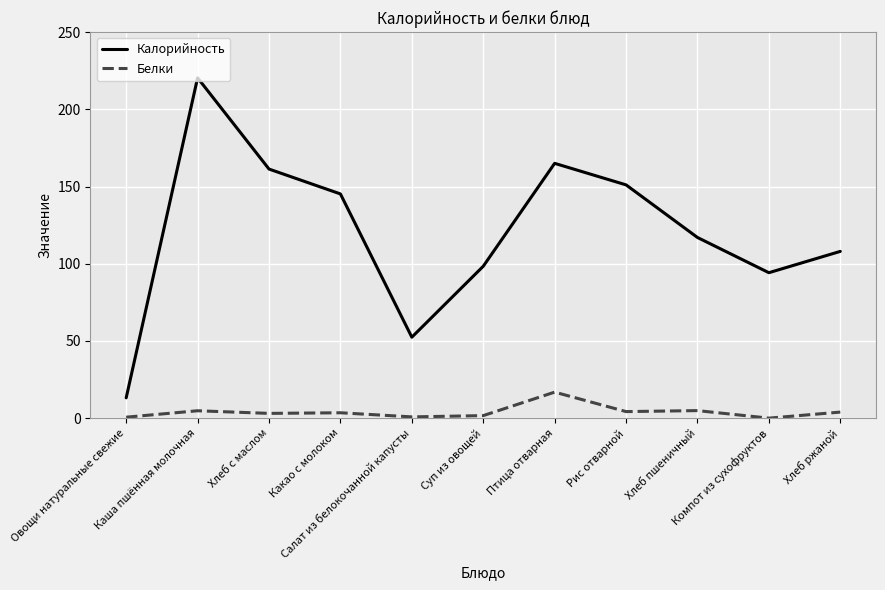

What is the maximum value for Белки?

16.9